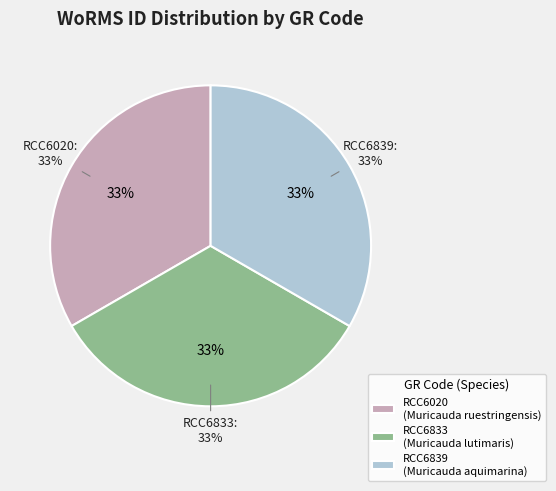

The RCC6839 slice represents 40% of the pie. True or false?

False